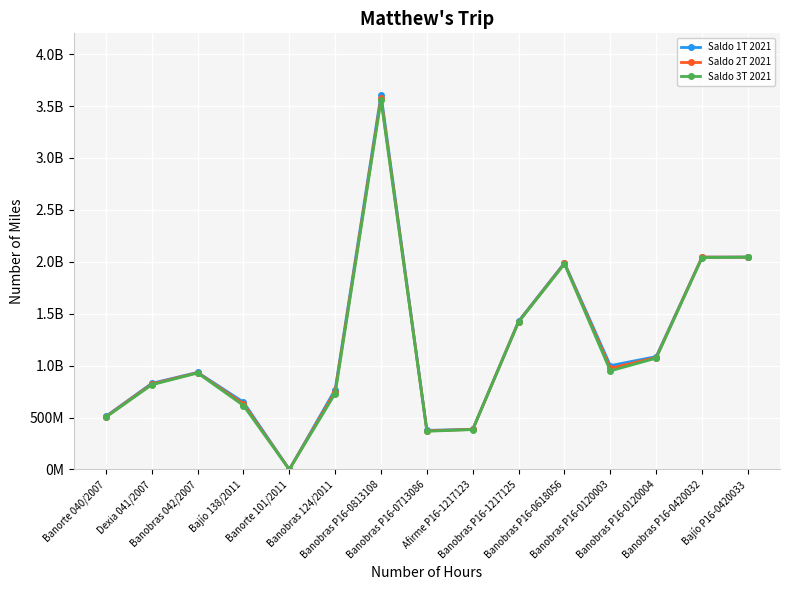

Which has a higher value, Banorte 101/2011 or Banobras P16-0120004?

Banobras P16-0120004